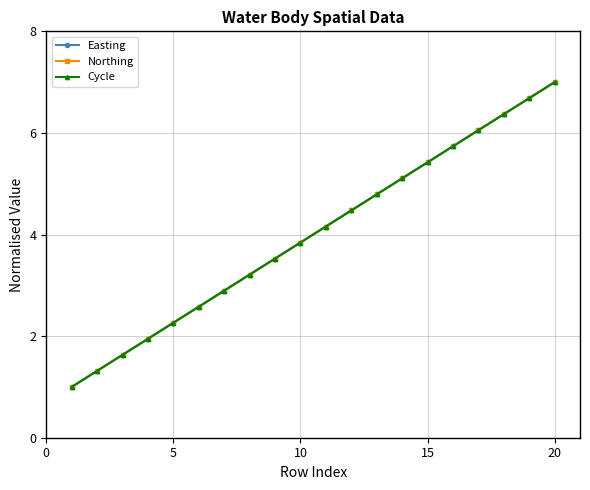

Does the chart have visible grid lines?

Yes